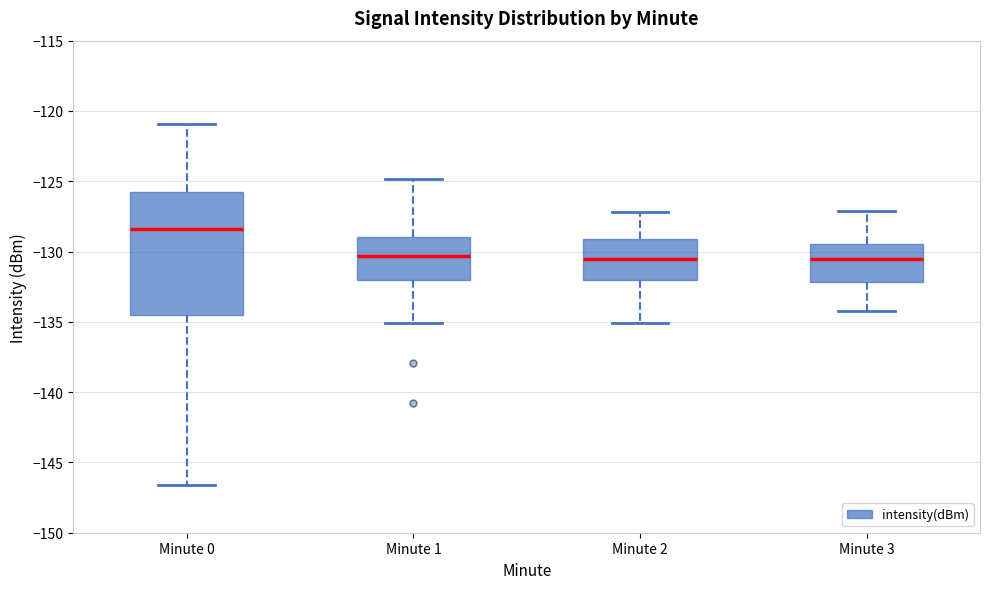

Which box's median line is the highest?

Minute 0